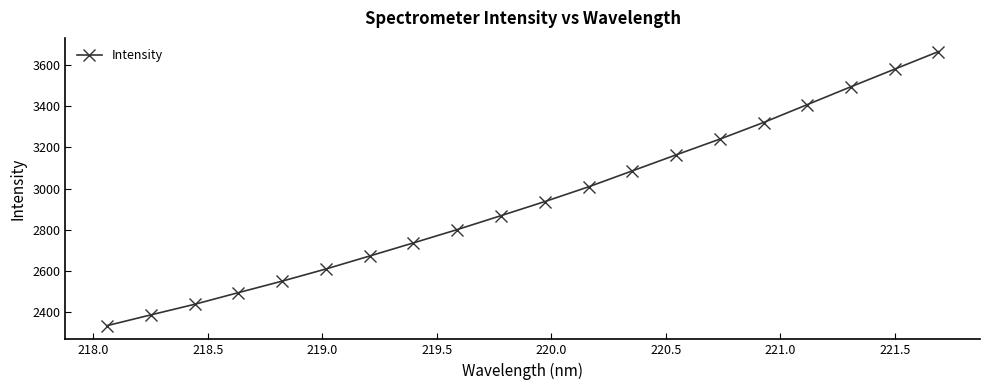

What is the maximum value shown in the chart?

3664.9